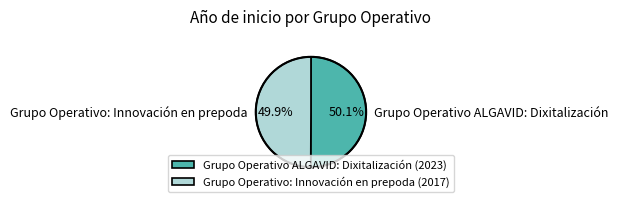

What is the ratio of the value at Grupo Operativo: Innovación en prepoda to the value at Grupo Operativo ALGAVID: Dixitalización?

1.0